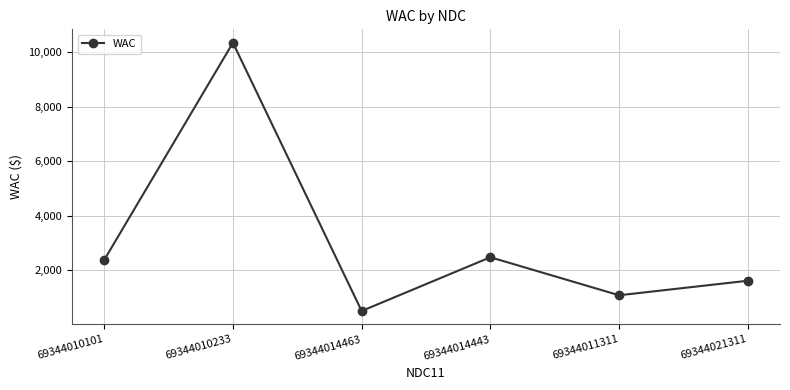

Which label corresponds to the largest value in the chart?

69344010233